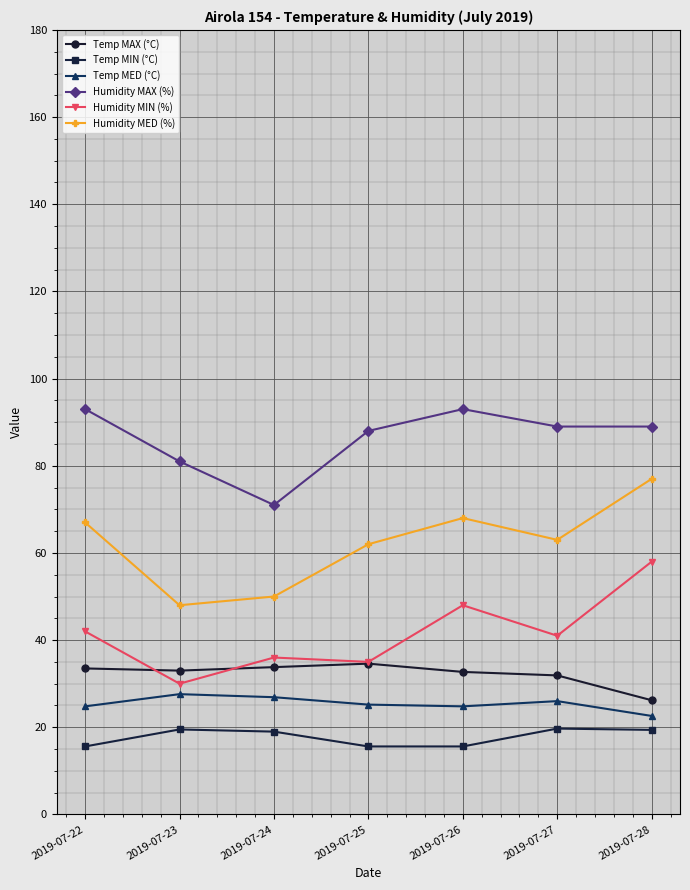

How many distinct data groups are displayed?

6